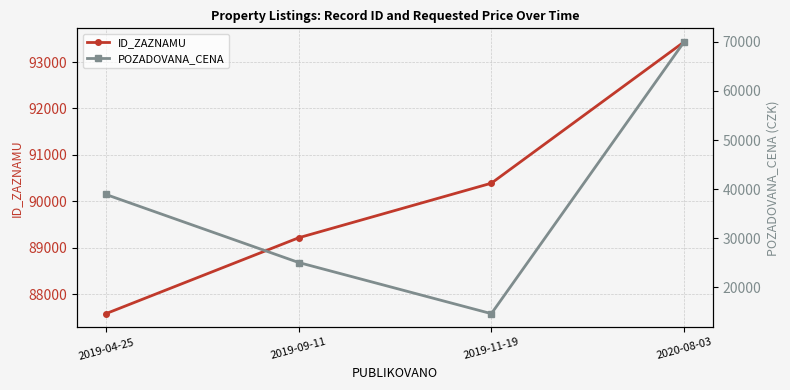

Is it true that POZADOVANA_CENA equals 17319 at 2019-09-11?

False